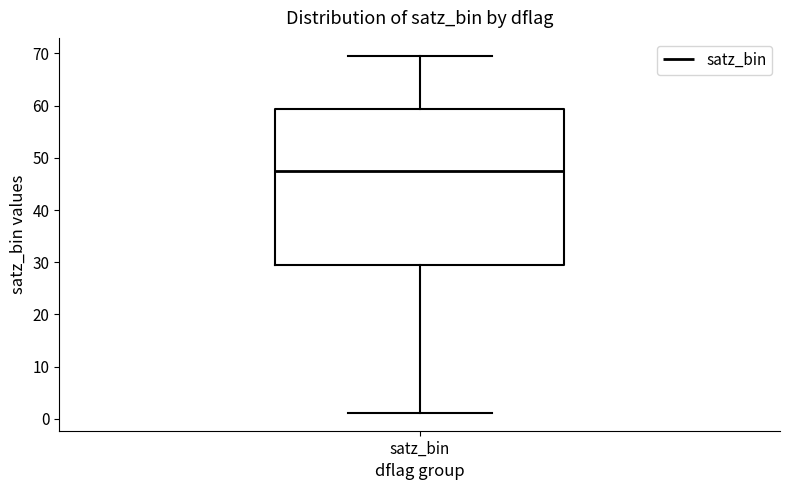

Transcribe this box plot: give where the median line is, the range the box spans, and where the two whiskers end, as read against the y-axis. The values are not printed on the chart, so give them approximately, as read against the axis.

median 47, box 29 to 59, whiskers 1 to 70